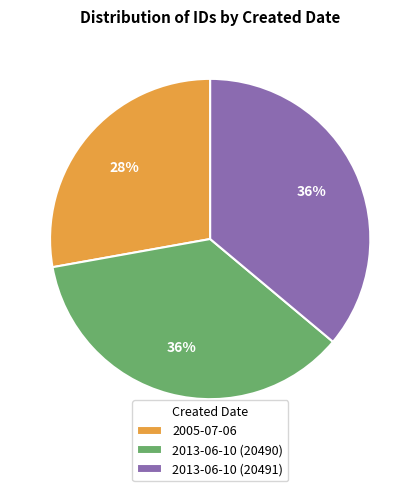

To the nearest percent, what is the difference between the largest and smallest slice percentages?

8%